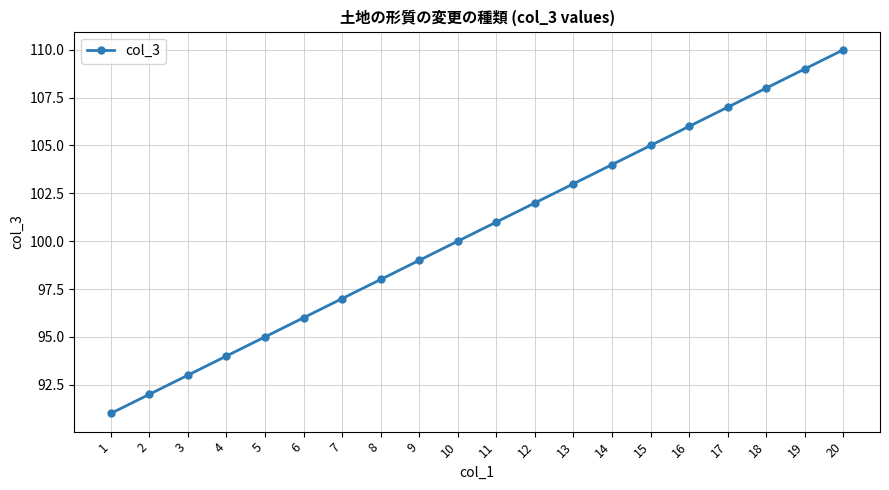

How many lines are shown in the chart?

1